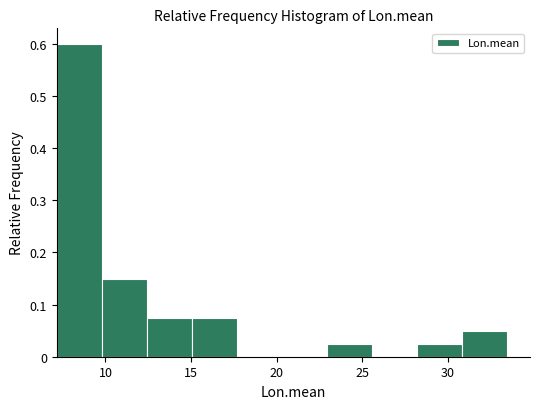

Reading left to right, list every bar in this chart as the range it spans on the x-axis followed by its height. Neither the bar edges nor the heights are printed on the chart, so give them approximately, as read against the axes.

7.0 to 10.0: 0.60
10.0 to 12.5: 0.15
12.5 to 15.0: 0.08
15.0 to 17.5: 0.08
17.5 to 20.5: 0
20.5 to 23.0: 0
23.0 to 25.5: 0.03
25.5 to 28.0: 0
28.0 to 31.0: 0.03
31.0 to 33.5: 0.05